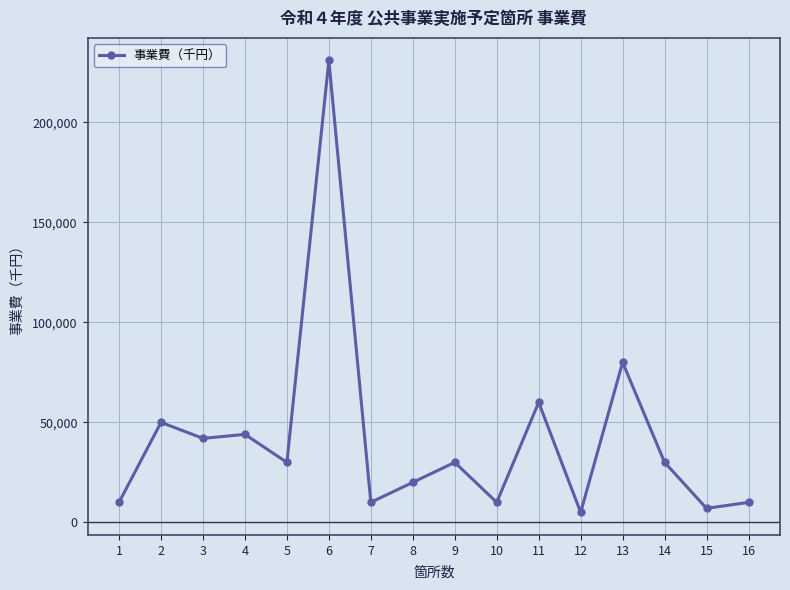

Is this an area chart (filled region under the line)?

No